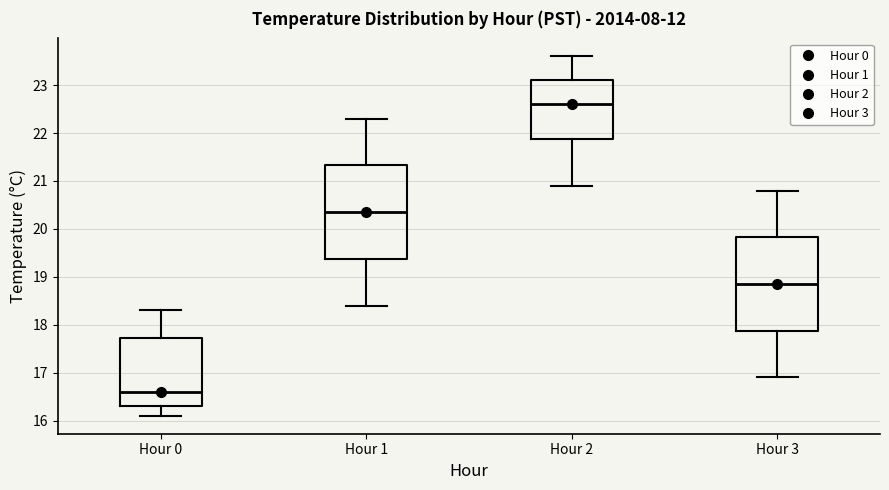

Where is the upper edge of the box for Hour 0 on the y-axis? The values are not printed on the chart, so give them approximately, as read against the axis.

17.7